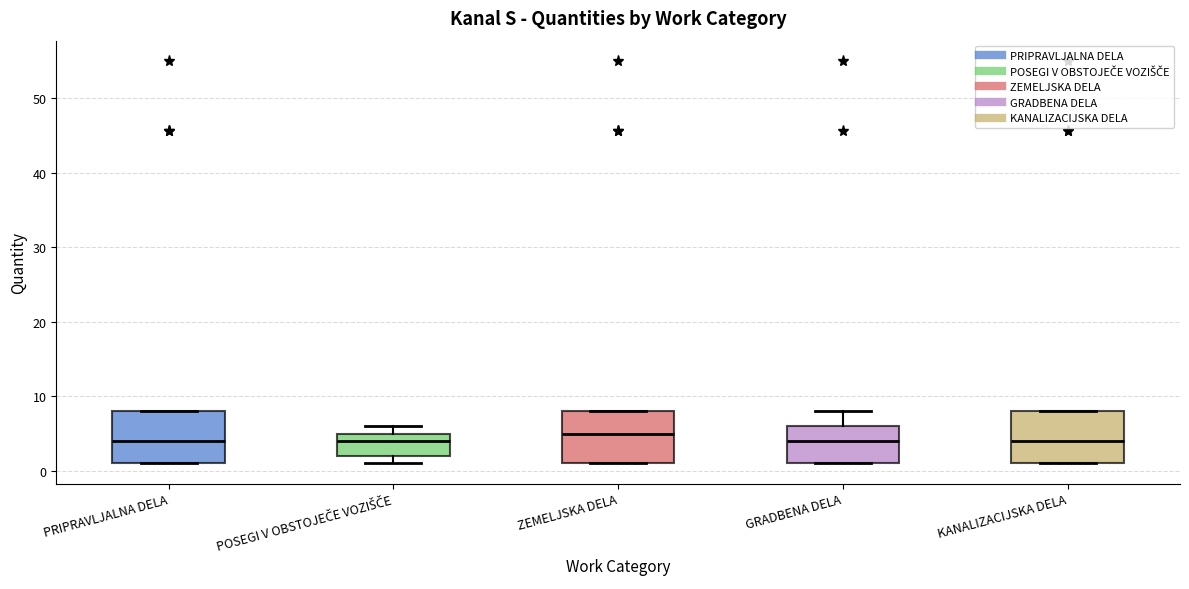

Reading left to right, transcribe this box plot: for each box, give where its median line is, the range the box spans, and where its two whiskers end, as read against the y-axis. The values are not printed on the chart, so give them approximately, as read against the axis.

PRIPRAVLJALNA DELA: median 4, box 1 to 8, whiskers 1 to 8
POSEGI V OBSTOJEČE VOZIŠČE: median 4, box 2 to 5, whiskers 1 to 6
ZEMELJSKA DELA: median 5, box 1 to 8, whiskers 1 to 8
GRADBENA DELA: median 4, box 1 to 6, whiskers 1 to 8
KANALIZACIJSKA DELA: median 4, box 1 to 8, whiskers 1 to 8